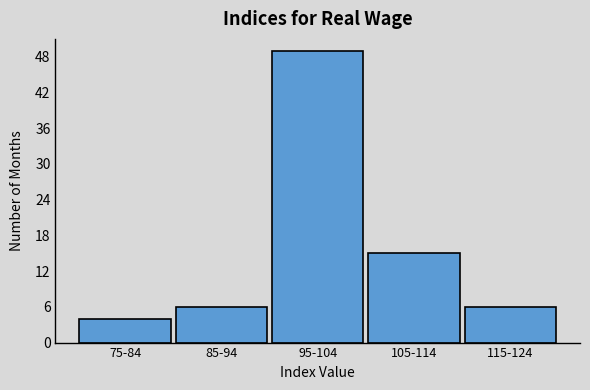

Reading left to right, list all the values displayed in this chart.

4	6	49	15	6